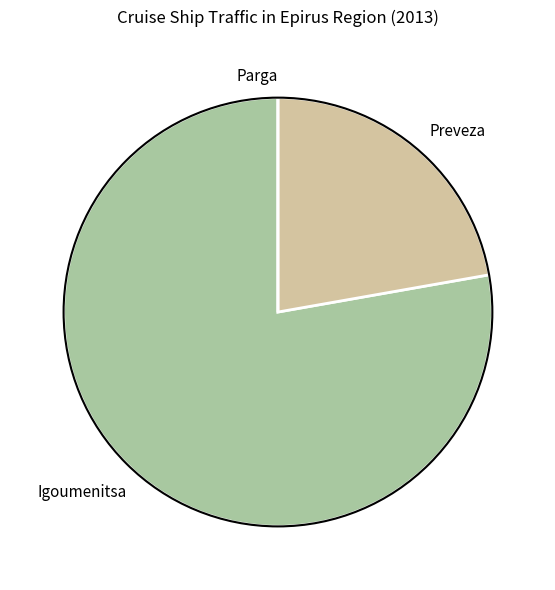

Which category has the biggest portion of the pie?

Igoumenitsa